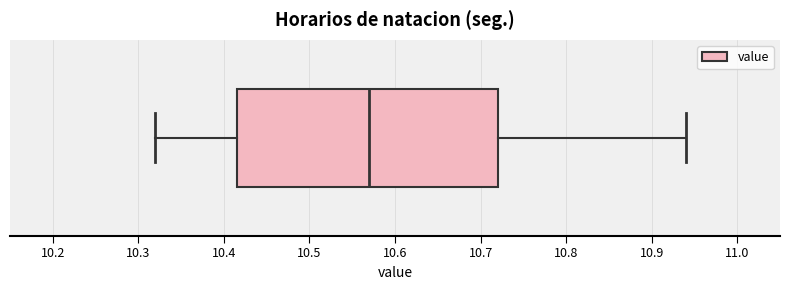

Transcribe this box plot: give where the median line is, the range the box spans, and where the two whiskers end, as read against the x-axis. The values are not printed on the chart, so give them approximately, as read against the axis.

median 10.57, box 10.42 to 10.72, whiskers 10.32 to 10.94